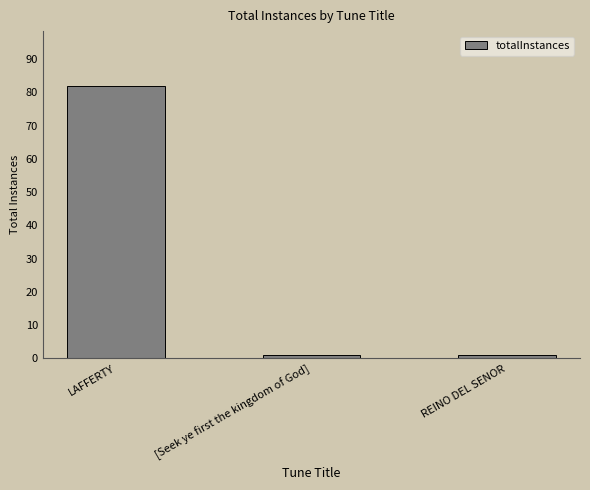

Reading left to right, list all the values displayed in this chart.

LAFFERTY=82	[Seek ye first the kingdom of God]=1	REINO DEL SENOR=1